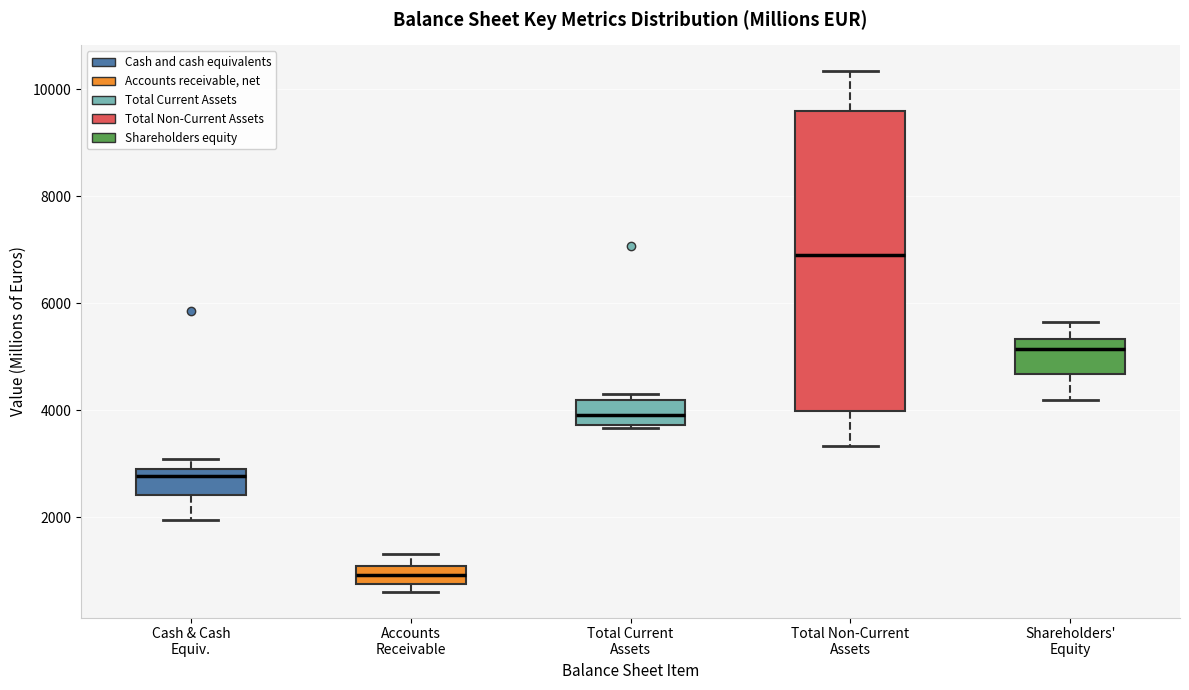

Where is the lower edge of the box for Cash & Cash Equiv. on the y-axis? The values are not printed on the chart, so give them approximately, as read against the axis.

2400